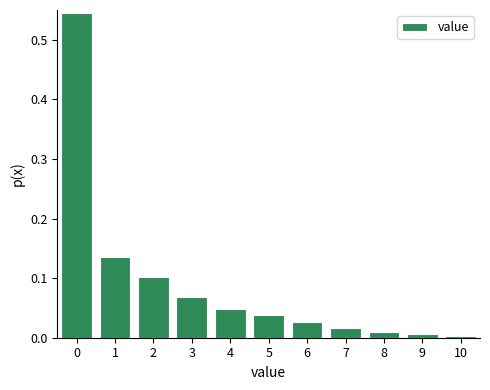

Reading left to right, transcribe this chart: for each bar, give the range it covers on the x-axis and its height. The values are not printed on the chart, so give them approximately, as read against the axis.

-0.5 to 0.5: 0.54
0.5 to 1.5: 0.14
1.5 to 2.5: 0.10
2.5 to 3.5: 0.07
3.5 to 4.5: 0.05
4.5 to 5.5: 0.04
5.5 to 6.5: 0.03
6.5 to 7.5: 0.02
7.5 to 8.5: 0.01
8.5 to 9.5: under 0.01
9.5 to 10.5: under 0.01